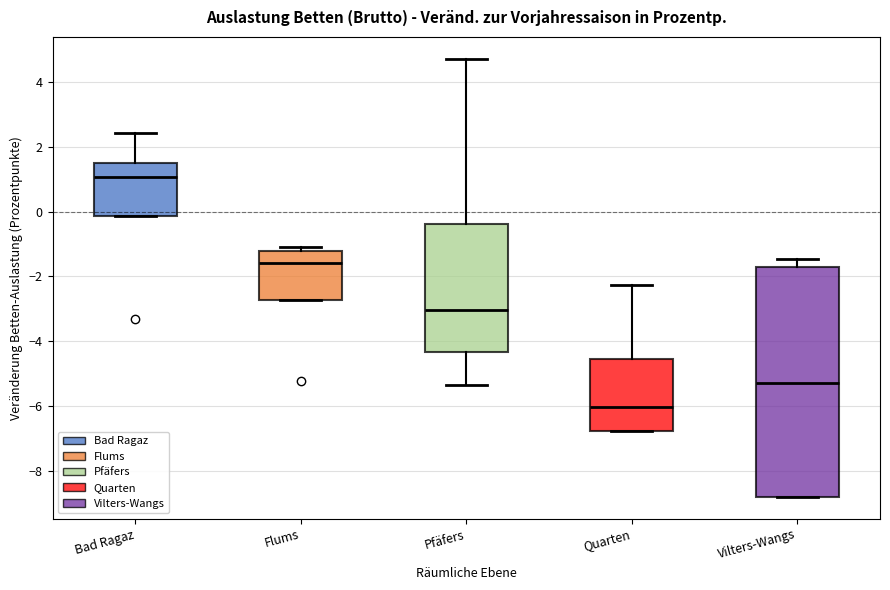

Which box's median line is the highest?

Bad Ragaz